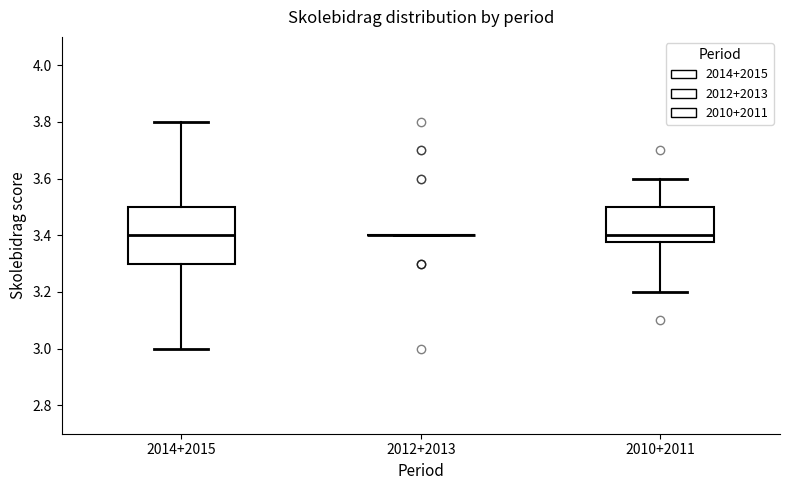

Reading left to right, read every box against the y-axis: the position of its median line, the range the box covers, and the ends of its whiskers. The values are not printed on the chart, so give them approximately, as read against the axis.

2014+2015: median 3.40, box 3.30 to 3.50, whiskers 3.00 to 3.80
2012+2013: box collapsed to a line at 3.40, whiskers 3.40 to 3.40
2010+2011: median 3.40, box 3.38 to 3.50, whiskers 3.20 to 3.60